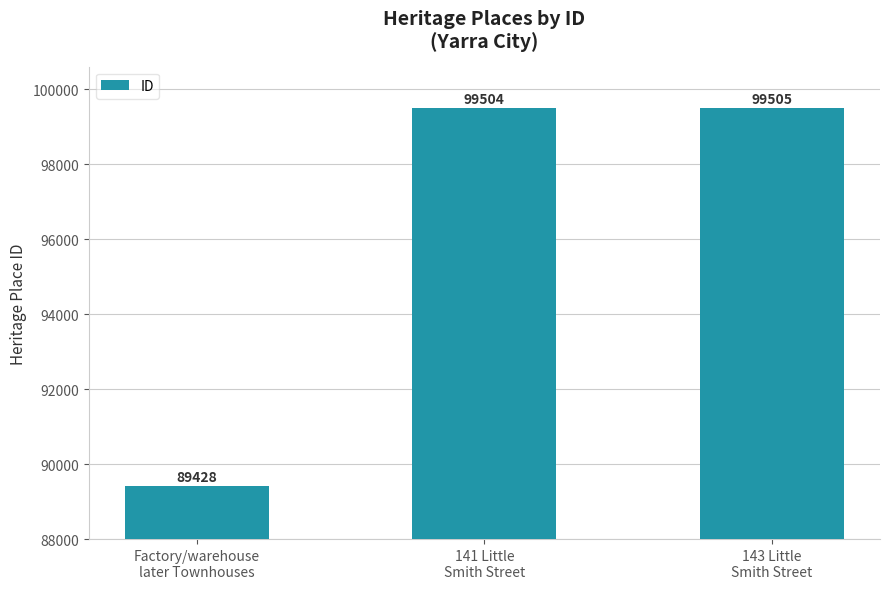

Reading left to right, list all the values displayed in this chart.

Factory/warehouse
later Townhouses=89428	141 Little
Smith Street=99504	143 Little
Smith Street=99505